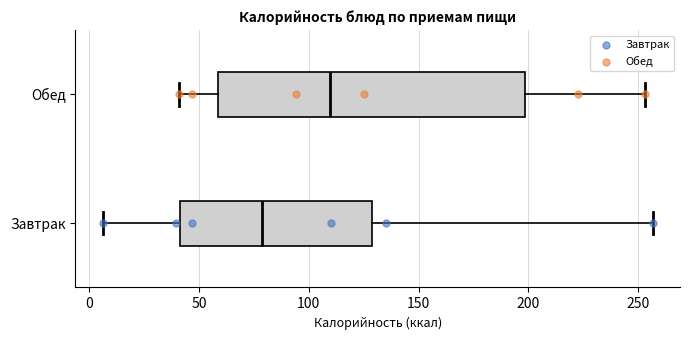

Reading bottom to top, transcribe this box plot: for each box, give where its median line is, the range the box spans, and where its two whiskers end, as read against the x-axis. The values are not printed on the chart, so give them approximately, as read against the axis.

Завтрак: median 80, box 40 to 130, whiskers 5 to 255
Обед: median 110, box 60 to 200, whiskers 40 to 255